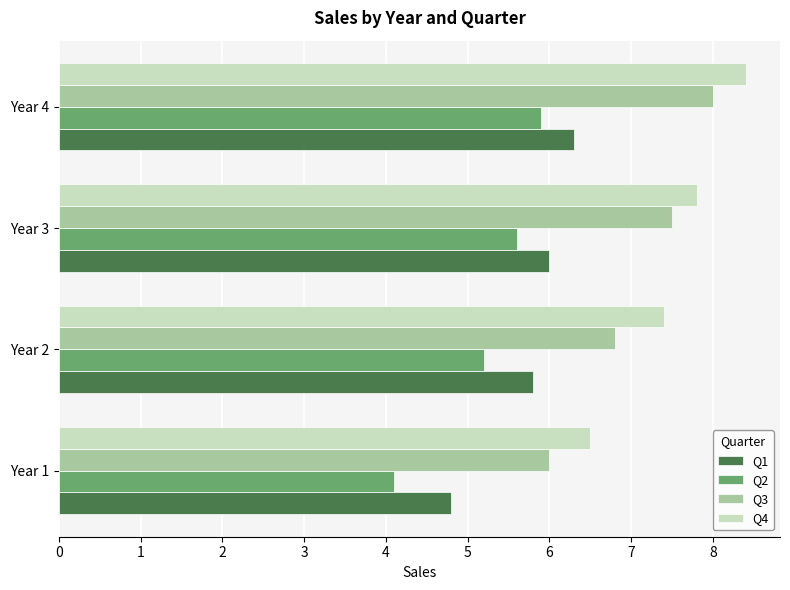

Is the value of Q2 at Year 3 greater than the value of Q4 at Year 2?

No